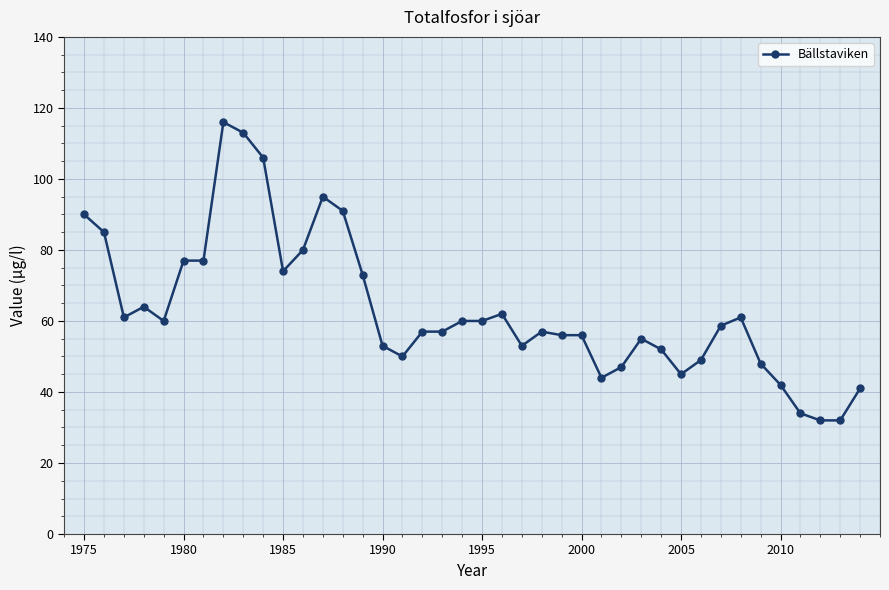

What is the greatest value displayed?

116.0